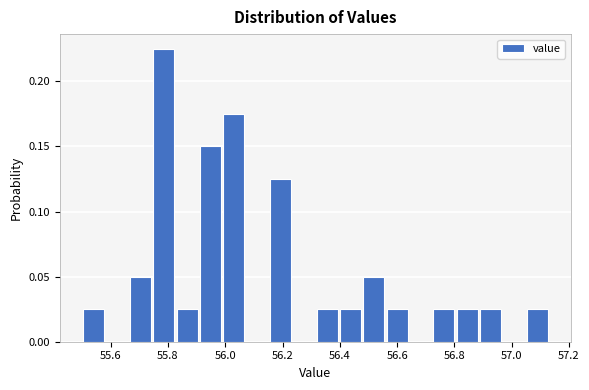

How tall is the bar that spans 56.48 to 56.56 on the x-axis? Neither the bar edges nor the heights are printed on the chart, so give them approximately, as read against the axes.

0.050